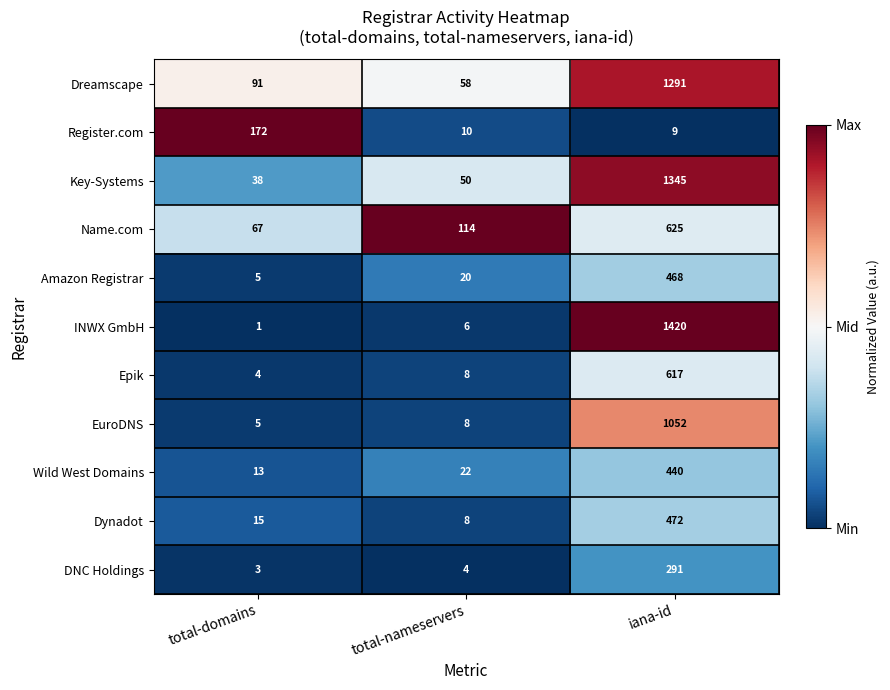

What value does the Key-Systems series have at total-nameservers, to the nearest 50?

50